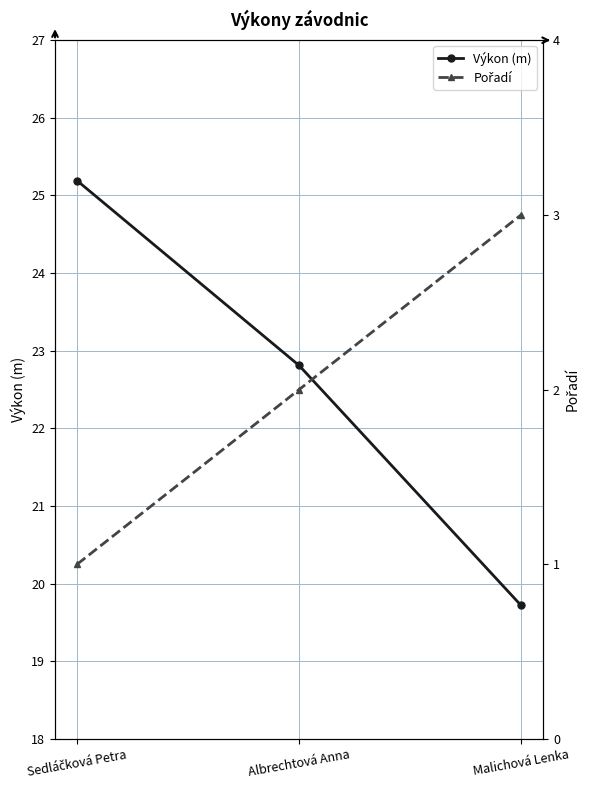

At which label does Výkon (m) reach its peak?

Sedláčková Petra